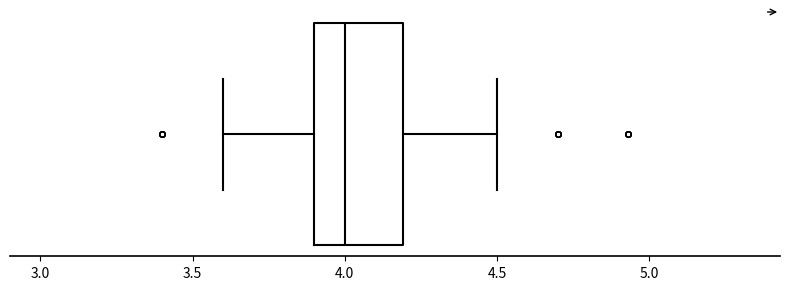

Transcribe this box plot: give where the median line is, the range the box spans, and where the two whiskers end, as read against the x-axis. The values are not printed on the chart, so give them approximately, as read against the axis.

median 4.0, box 3.9 to 4.2, whiskers 3.6 to 4.5